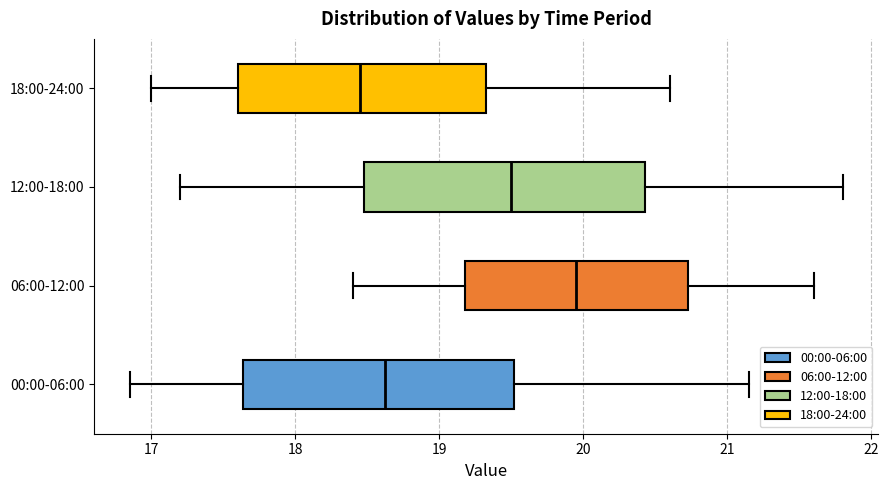

Reading bottom to top, read every box against the x-axis: the position of its median line, the range the box covers, and the ends of its whiskers. The values are not printed on the chart, so give them approximately, as read against the axis.

00:00-06:00: median 18.6, box 17.6 to 19.5, whiskers 16.9 to 21.2
06:00-12:00: median 20.0, box 19.2 to 20.7, whiskers 18.4 to 21.6
12:00-18:00: median 19.5, box 18.5 to 20.4, whiskers 17.2 to 21.8
18:00-24:00: median 18.5, box 17.6 to 19.3, whiskers 17.0 to 20.6